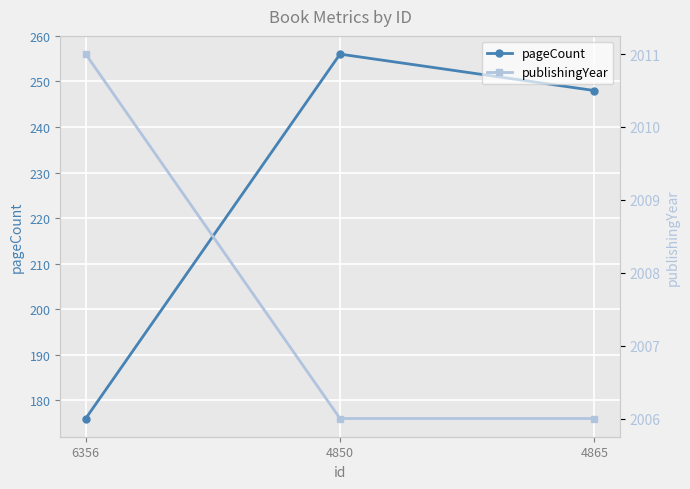

Reading left to right, extract all data points from this chart.

pageCount: 6356=176	4850=256	4865=248
publishingYear: 6356=2011	4850=2006	4865=2006